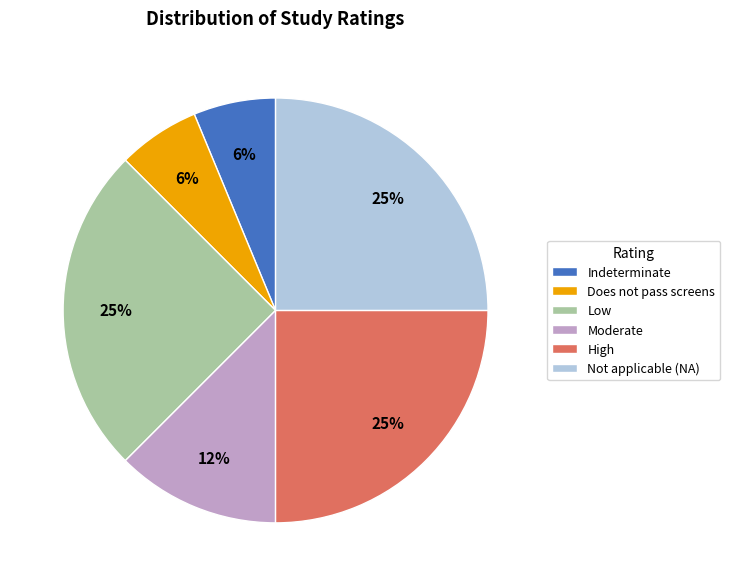

To the nearest percent, what portion does Indeterminate represent?

6%